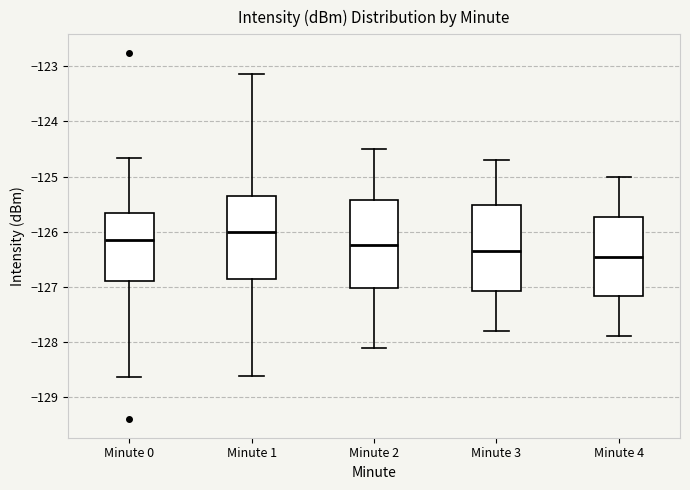

Which box has the highest median line?

Minute 1